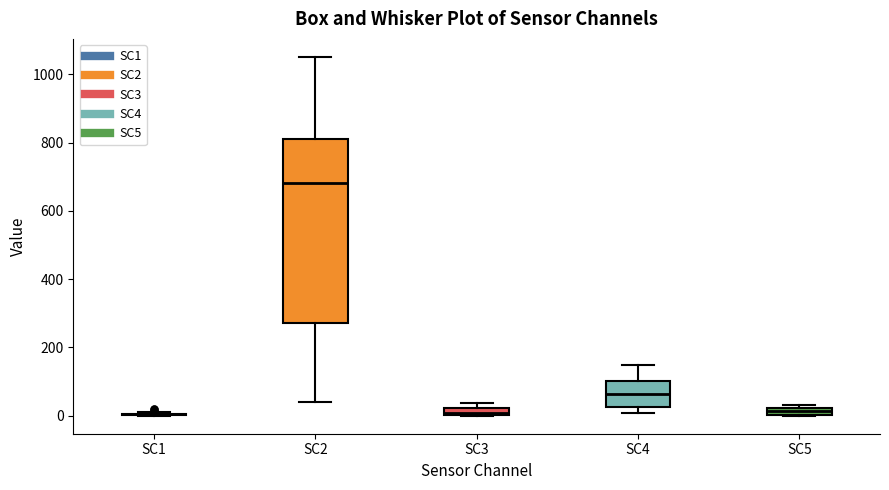

Which box is the tallest, from its lower edge to its upper edge?

SC2